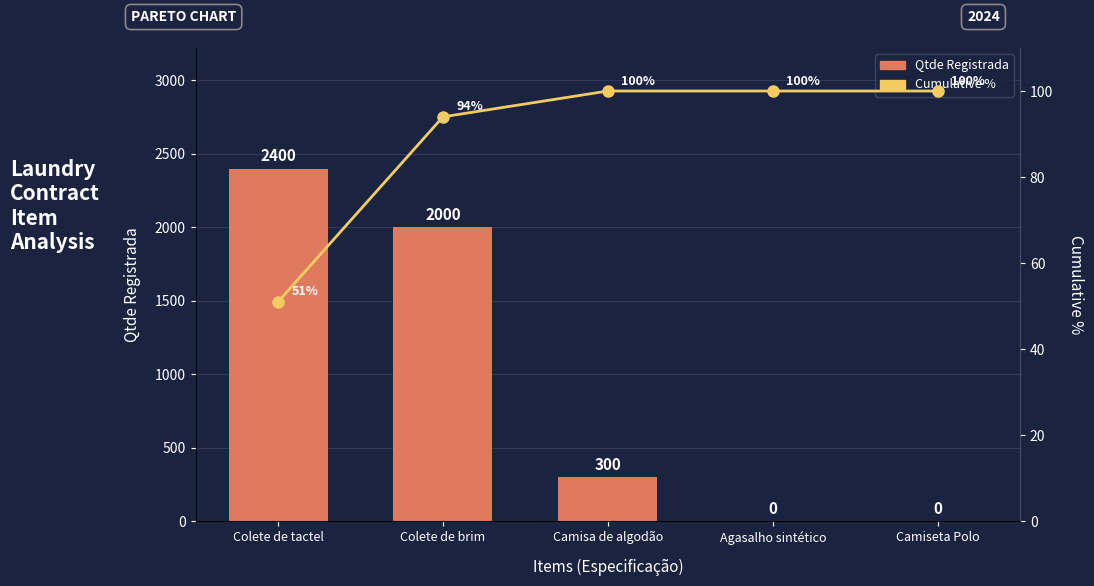

Reading left to right, extract all data points from this chart.

Qtde Registrada: 2400	2000	300	0	0
Cumulative %: 51	94	100	100	100